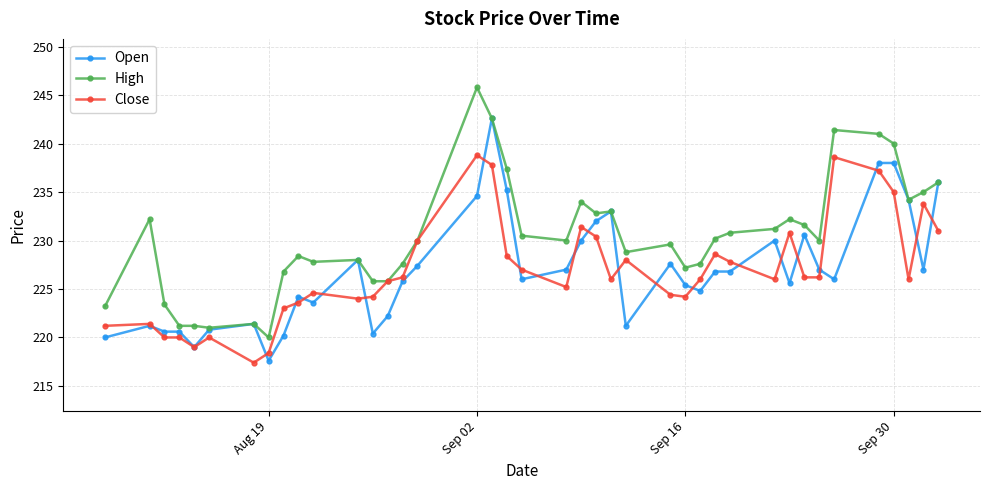

What is the maximum value for Close?

238.8